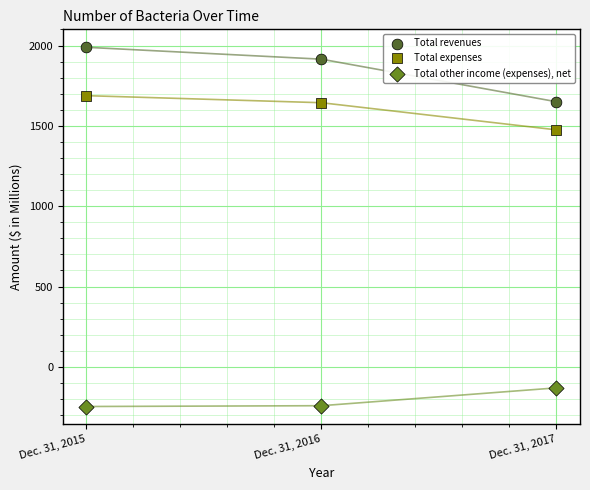

Which series has the largest Y range (max minus min)?

Total revenues